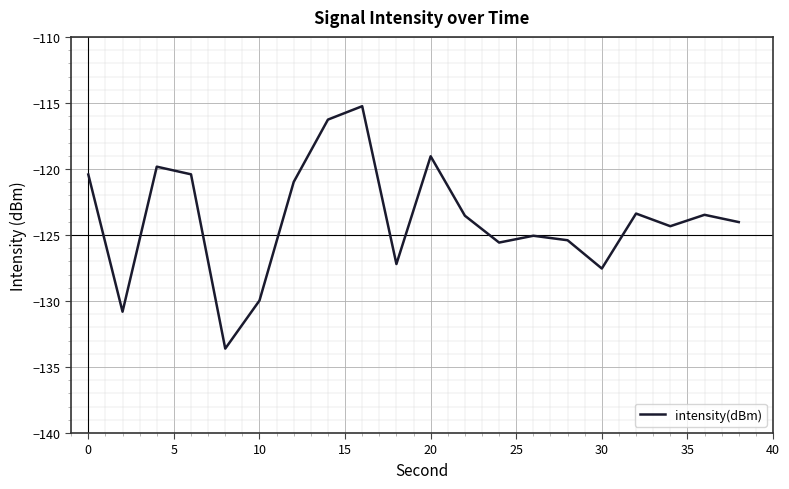

What is the greatest value displayed?

-115.2